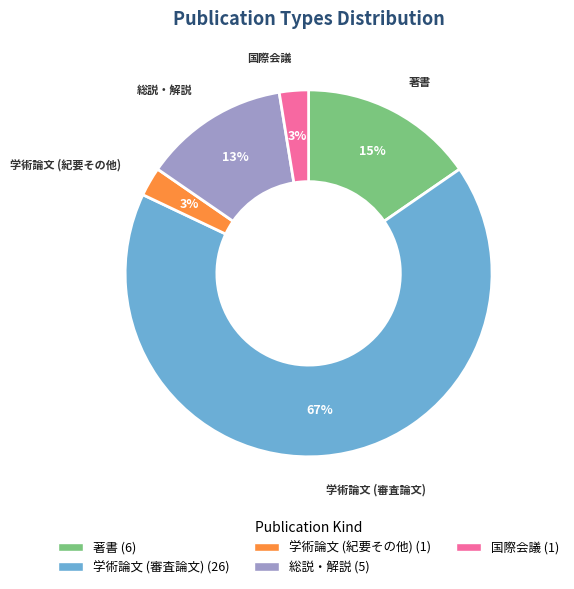

Which slice represents more than half of the pie?

学術論文 (審査論文)